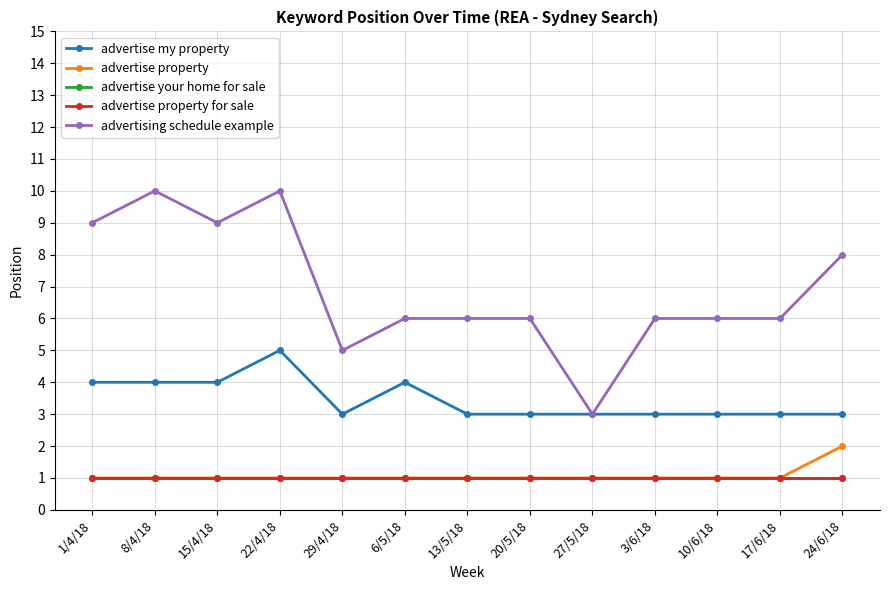

What is the sum of the advertise my property values at 13/5/18 and 8/4/18?

7